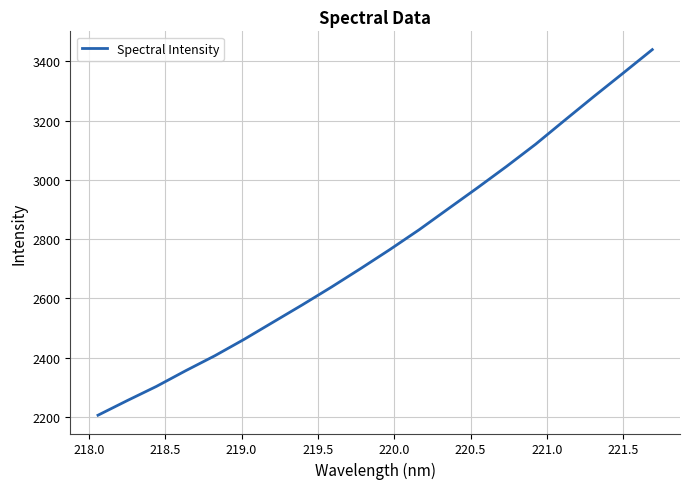

What is the minimum value shown in the chart?

2205.3